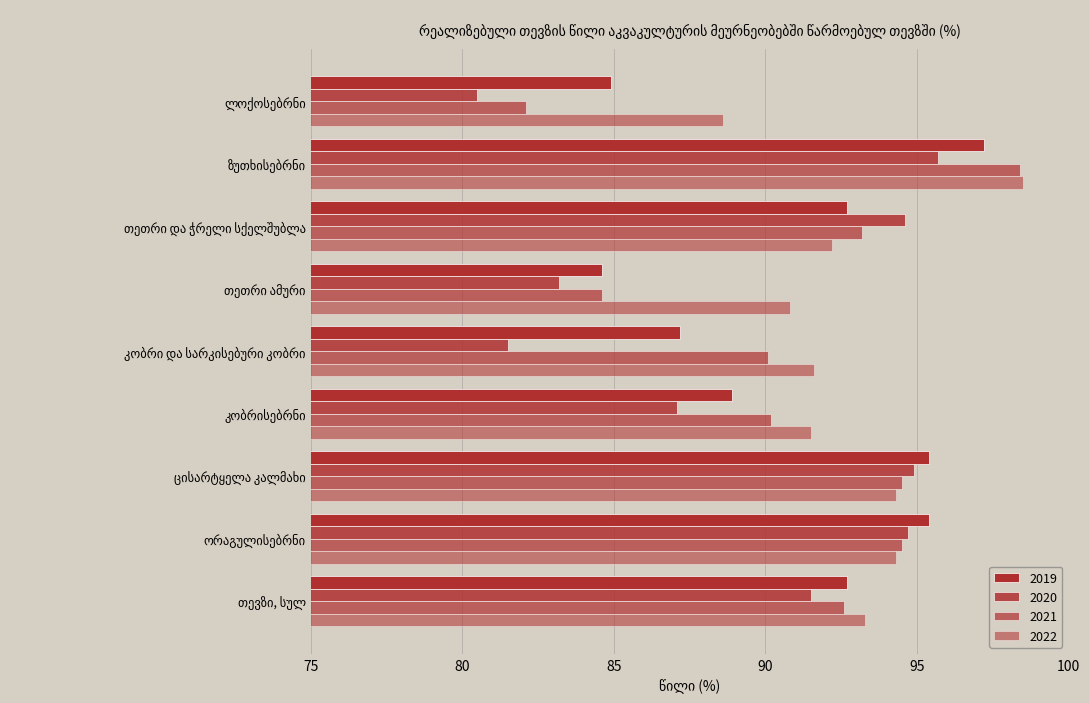

How many data points in 2022 are less than 92?

4